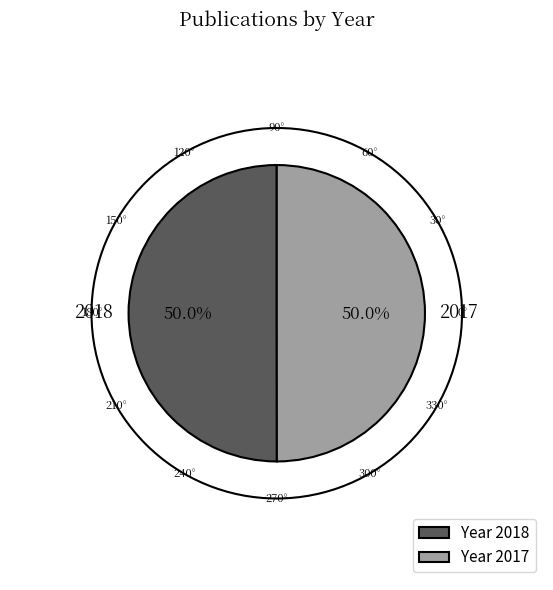

The 2018 slice represents 50% of the pie. True or false?

True